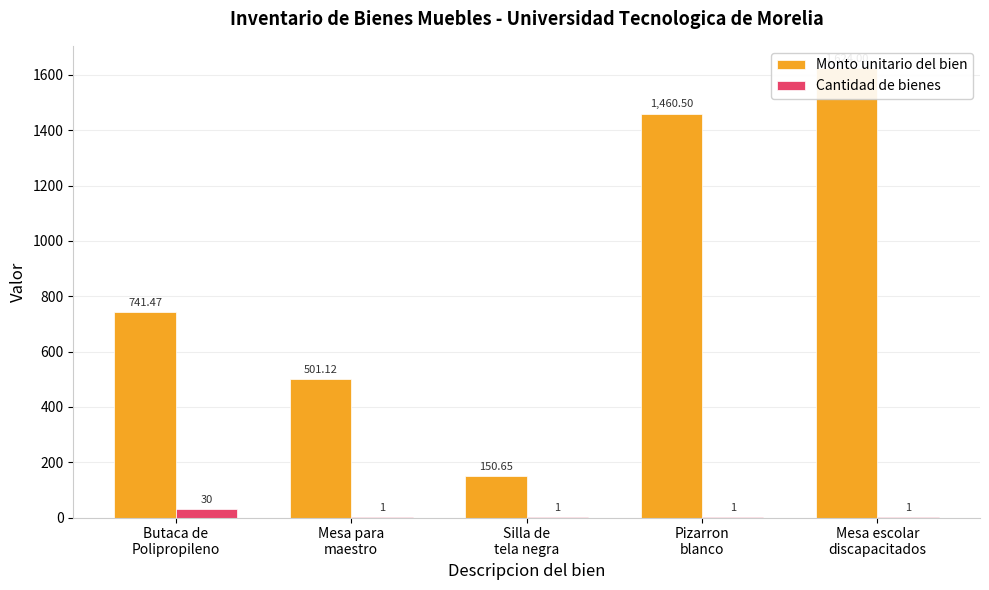

The value of Cantidad de bienes at Mesa para
maestro is 1.0. True or false?

True